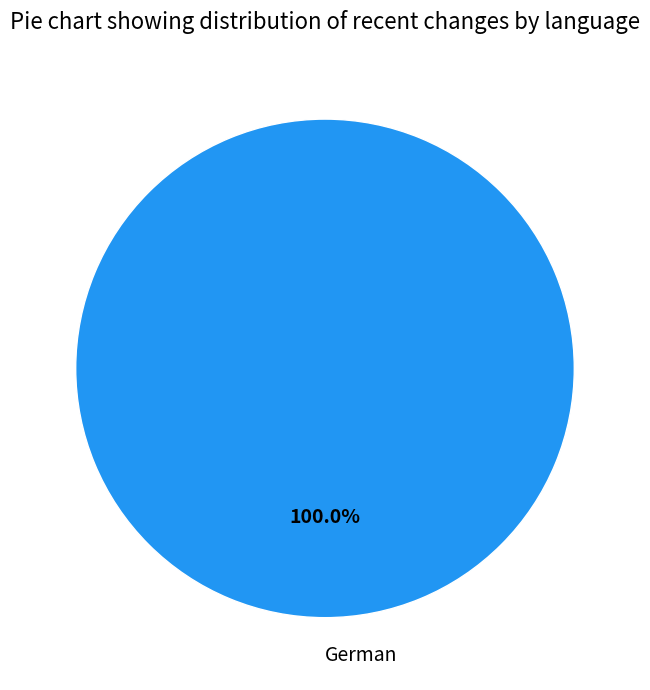

Is there a majority slice in this chart?

Yes